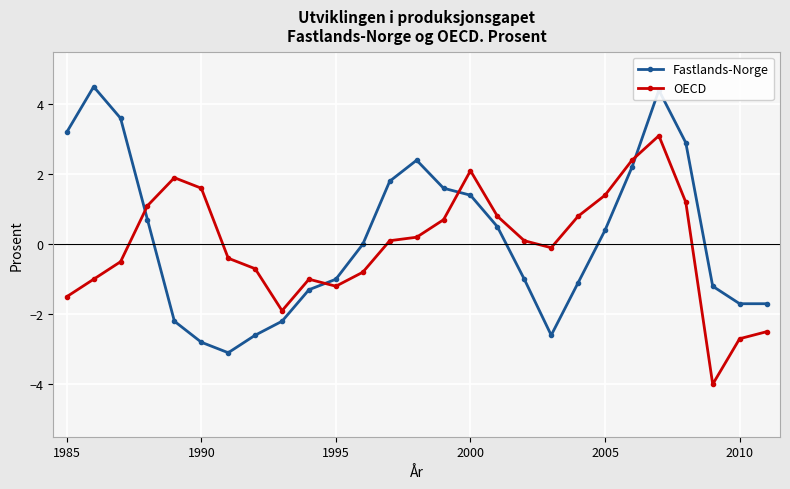

What is the maximum value shown in the chart?

4.5